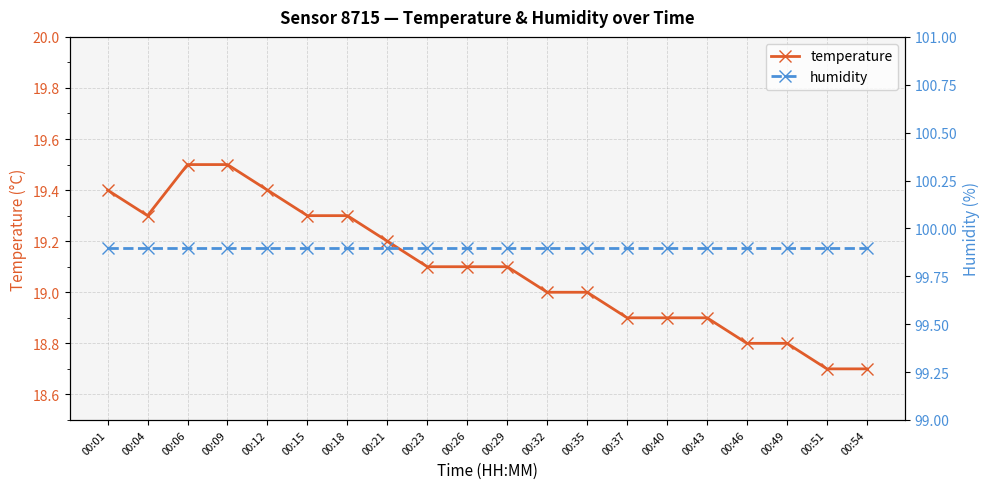

How many values in the temperature series are below 19?

7